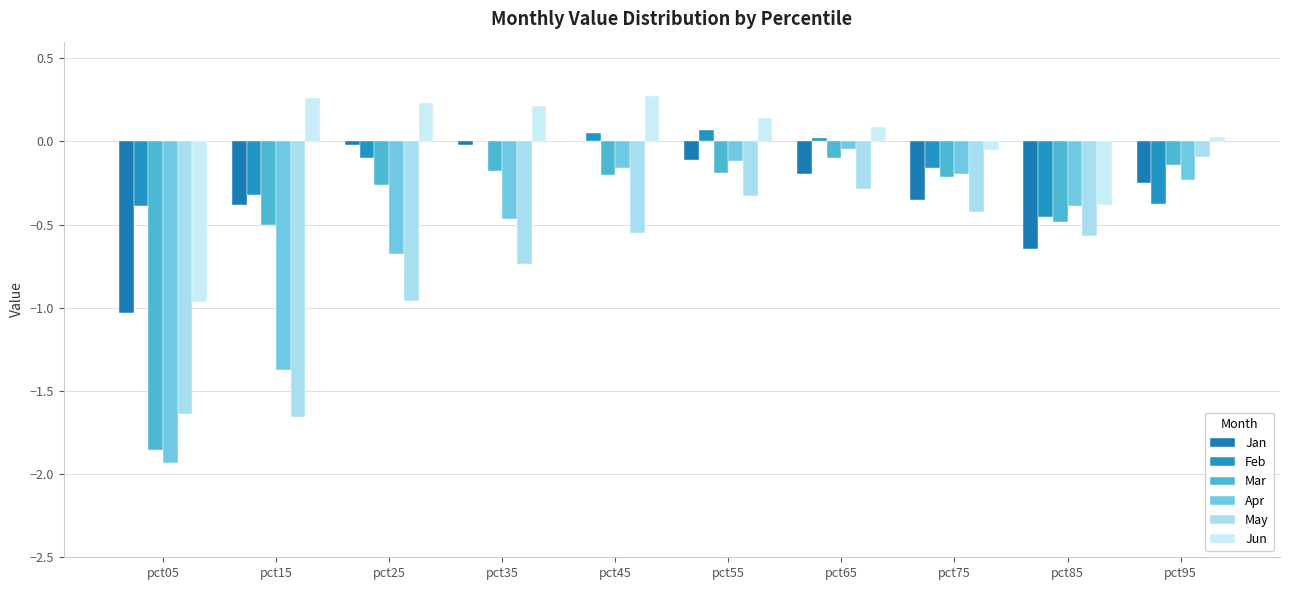

What are all the series names shown in the legend?

Jan, Feb, Mar, Apr, May, Jun